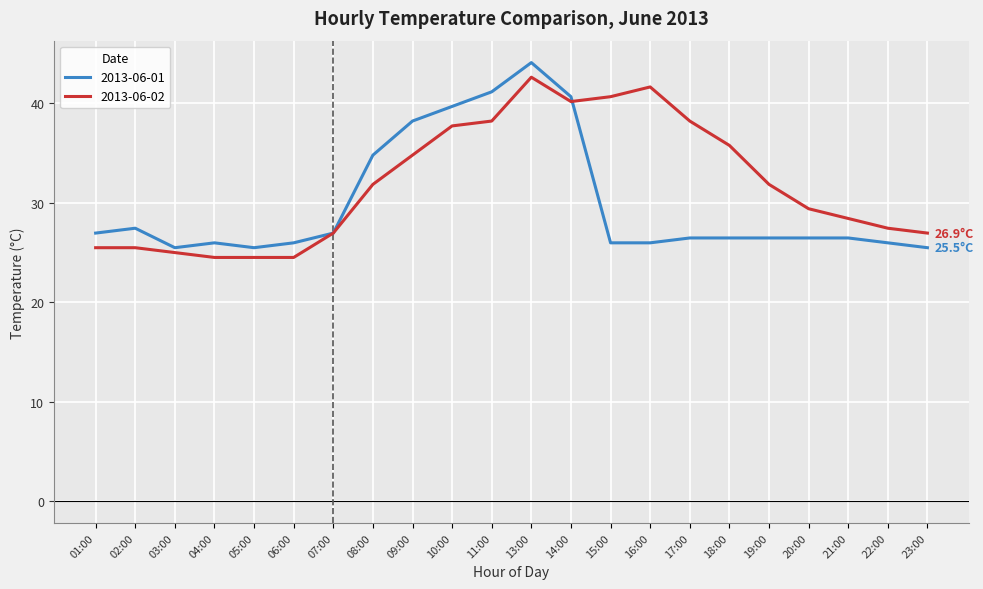

At which label does 2013-06-01 reach its peak?

13:00